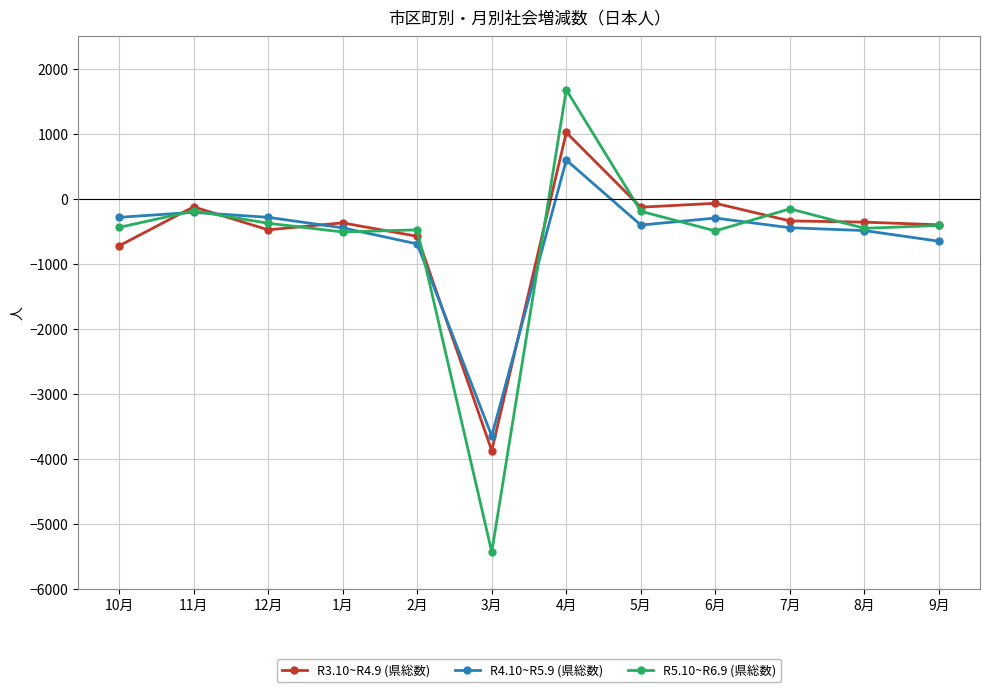

How many values in R4.10~R5.9 (県総数) are below zero?

11